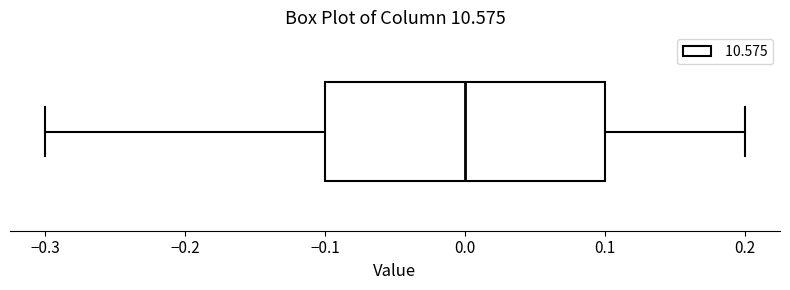

Transcribe this box plot: give where the median line is, the range the box spans, and where the two whiskers end, as read against the x-axis. The values are not printed on the chart, so give them approximately, as read against the axis.

median 0.0, box -0.1 to 0.1, whiskers -0.3 to 0.2